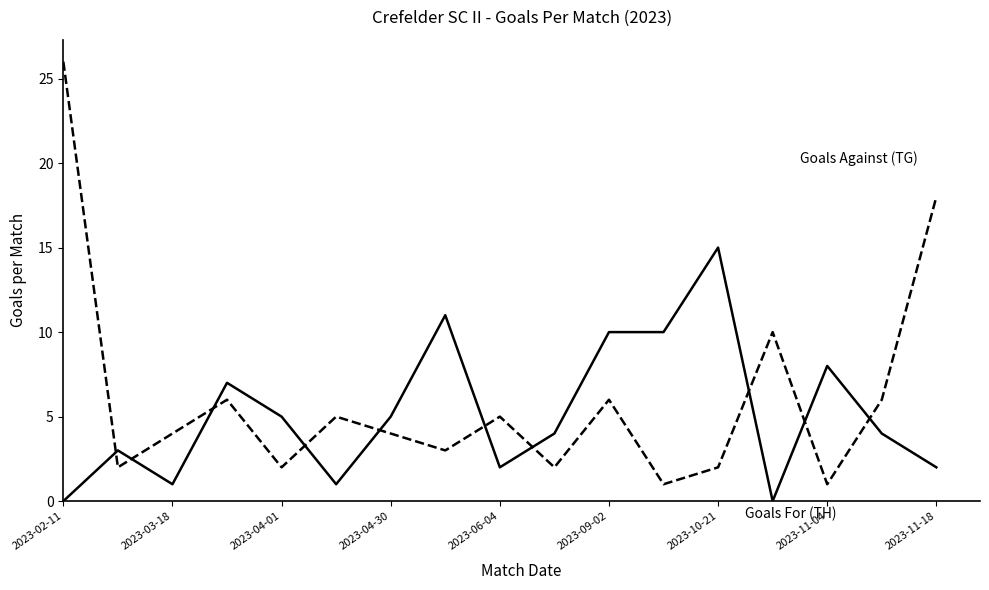

How many lines are shown in the chart?

2